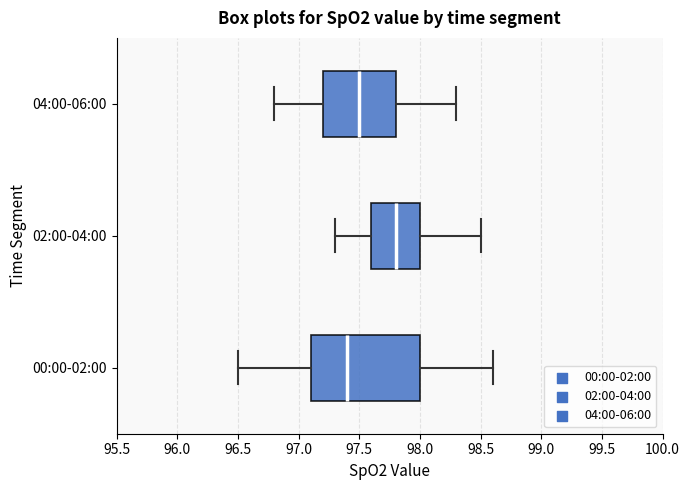

Reading bottom to top, transcribe this box plot: for each box, give where its median line is, the range the box spans, and where its two whiskers end, as read against the x-axis. The values are not printed on the chart, so give them approximately, as read against the axis.

00:00-02:00: median 97.4, box 97.1 to 98.0, whiskers 96.5 to 98.6
02:00-04:00: median 97.8, box 97.6 to 98.0, whiskers 97.3 to 98.5
04:00-06:00: median 97.5, box 97.2 to 97.8, whiskers 96.8 to 98.3